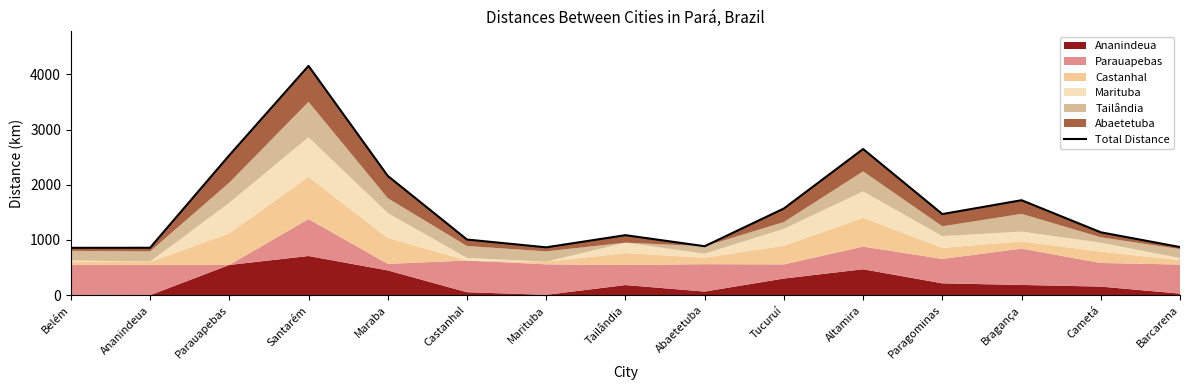

List the labels in order of value, largest first.

Santarém, Altamira, Parauapebas, Maraba, Bragança, Tucuruí, Paragominas, Cametá, Tailândia, Castanhal, Abaetetuba, Barcarena, Marituba, Ananindeua, Belém